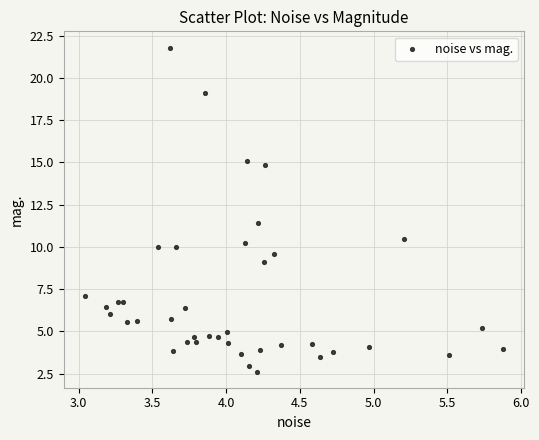

What is the range of X values (max minus min)?

2.8